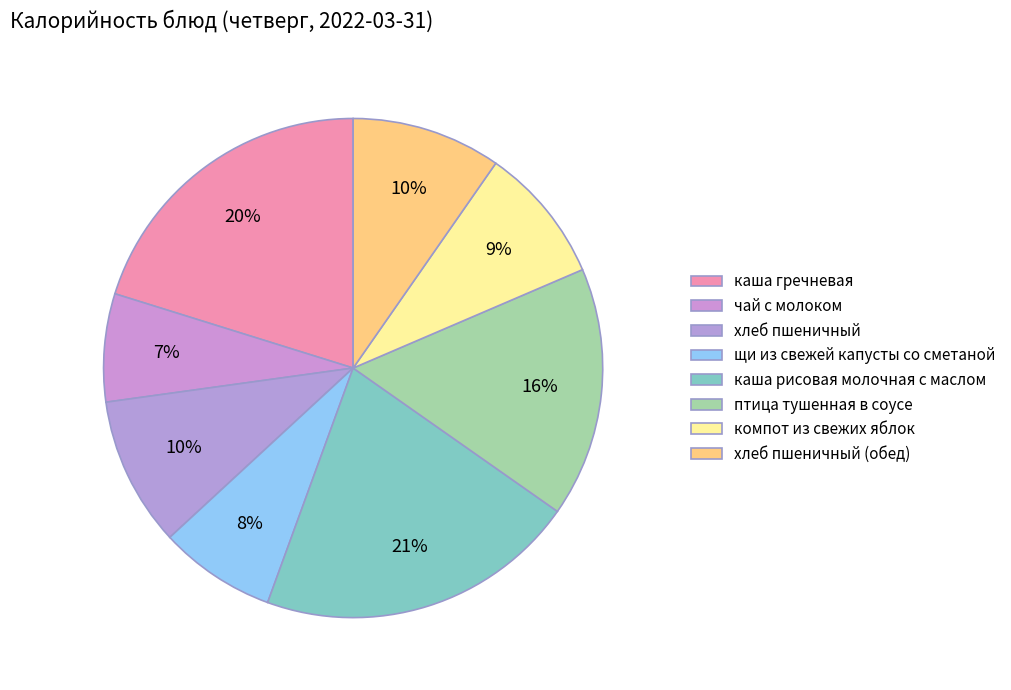

Is there any slice that represents more than half of the pie?

No